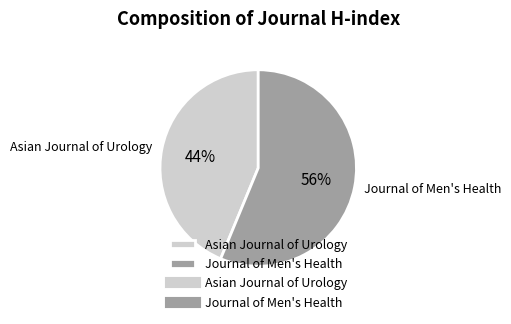

To the nearest percent, what percentage of the pie is Journal of Men's Health?

56%